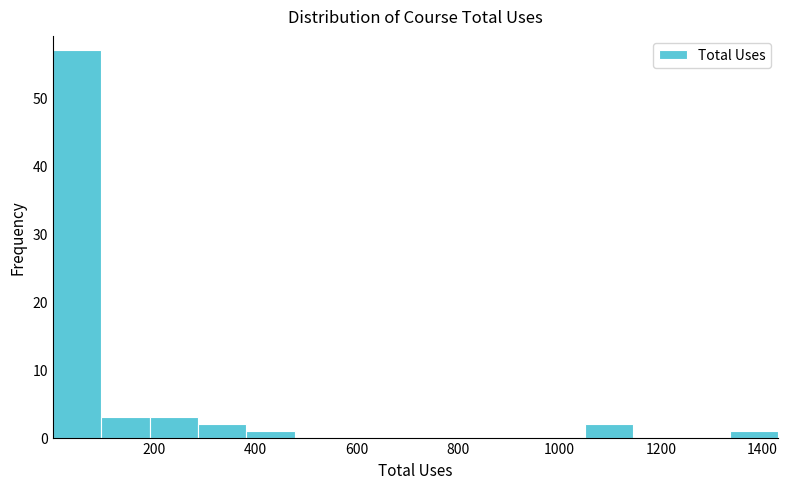

Reading left to right, list every bar in this chart as the range it spans on the x-axis followed by its height. Neither the bar edges nor the heights are printed on the chart, so give them approximately, as read against the axes.

0 to 100: 57
100 to 200: 3
200 to 280: 3
280 to 380: 2
380 to 480: 1
480 to 580: 0
580 to 660: 0
660 to 760: 0
760 to 860: 0
860 to 960: 0
960 to 1040: 0
1040 to 1140: 2
1140 to 1240: 0
1240 to 1340: 0
1340 to 1440: 1